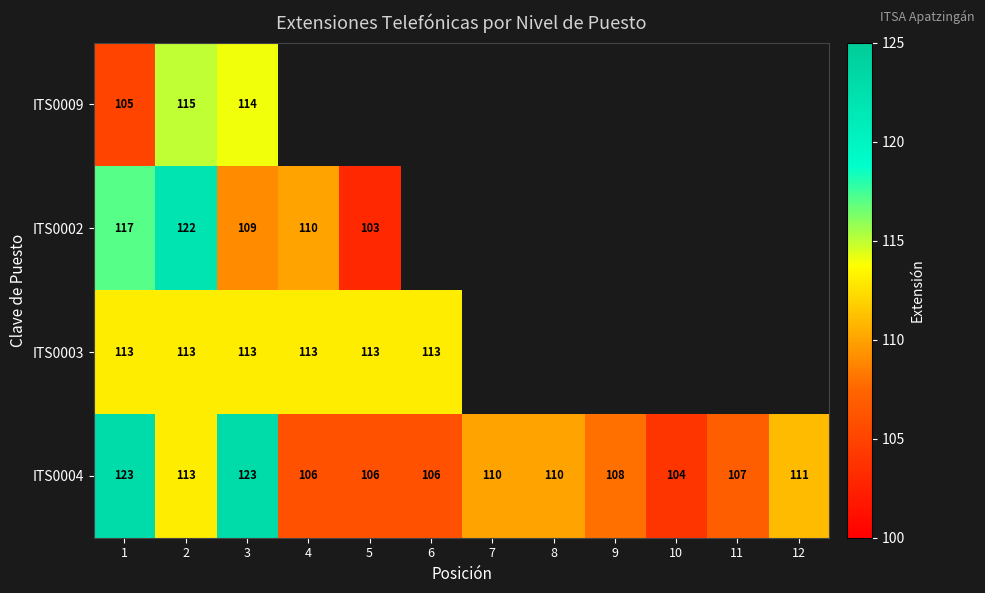

At which category is the sum across all series the highest?

2